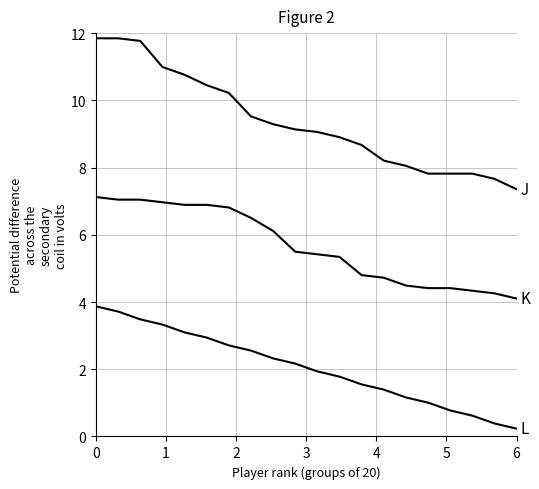

What is the maximum value shown in the chart?

11.8